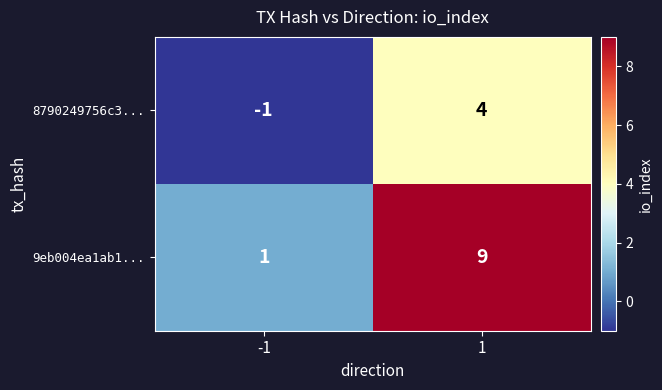

At how many categories does at least one series exceed 0?

2